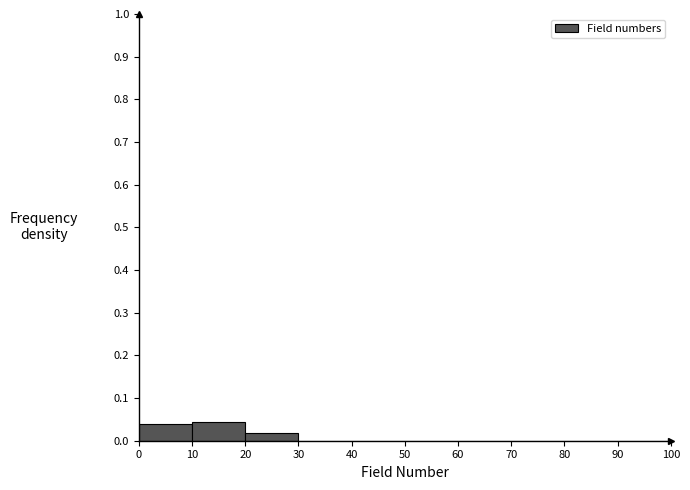

Reading left to right, transcribe this chart: for each bar, give the range it covers on the x-axis and its height. The values are not printed on the chart, so give them approximately, as read against the axis.

0 to 10: 0.04
10 to 20: 0.04
20 to 30: 0.02
30 to 40: 0
40 to 50: 0
50 to 60: 0
60 to 70: 0
70 to 80: 0
80 to 90: 0
90 to 100: 0